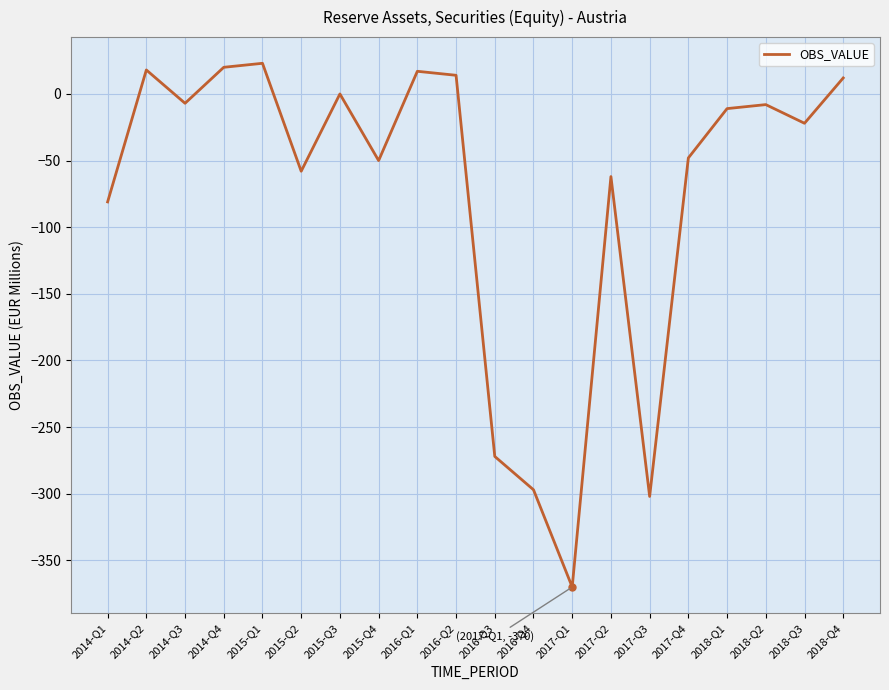

Which has a higher value, 2017-Q4 or 2014-Q2?

2014-Q2